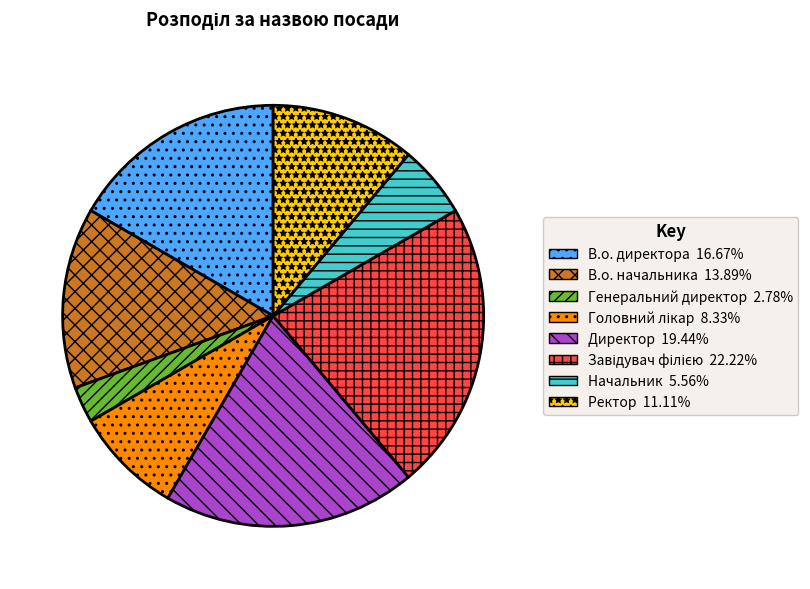

Approximately how many times larger is the value at В.о. директора compared to В.о. начальника?

1.2